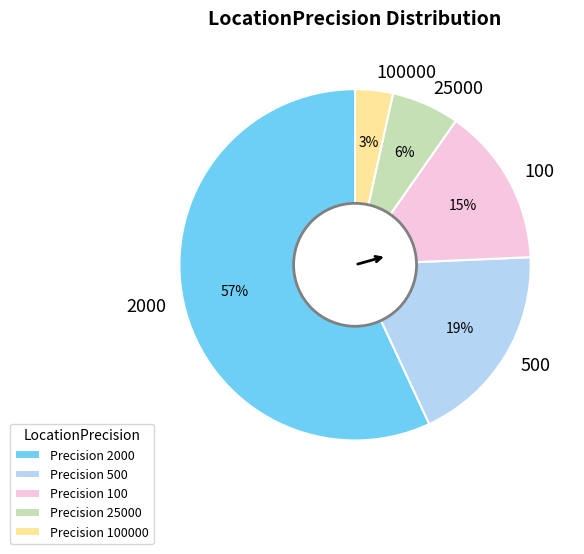

Is there a majority slice in this chart?

Yes